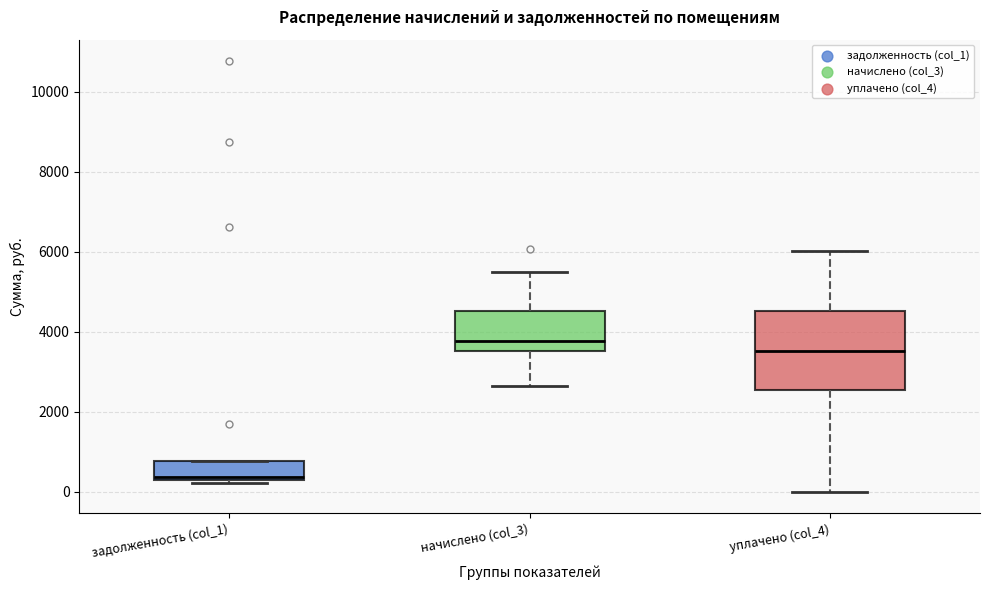

Reading left to right, read every box against the y-axis: the position of its median line, the range the box covers, and the ends of its whiskers. The values are not printed on the chart, so give them approximately, as read against the axis.

задолженность (col_1): median 400, box 200 to 800, whiskers 200 (just below the box's lower edge) to 800
начислено (col_3): median 3800, box 3600 to 4600, whiskers 2600 to 5400
уплачено (col_4): median 3600, box 2600 to 4600, whiskers 0 to 6000